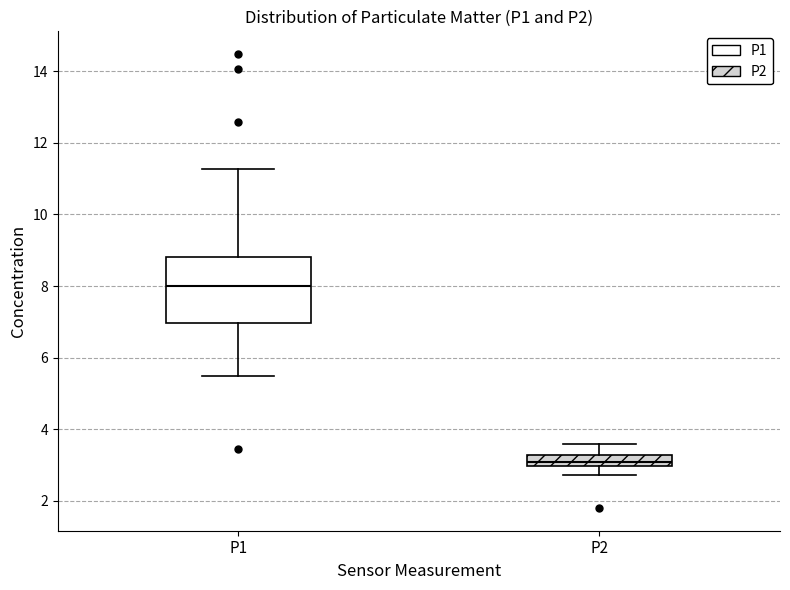

Reading left to right, transcribe this box plot: for each box, give where its median line is, the range the box spans, and where its two whiskers end, as read against the y-axis. The values are not printed on the chart, so give them approximately, as read against the axis.

P1: median 8.0, box 7.0 to 8.8, whiskers 5.6 to 11.2
P2: median 3.0 (inside the box), box 3.0 to 3.2, whiskers 2.8 to 3.6